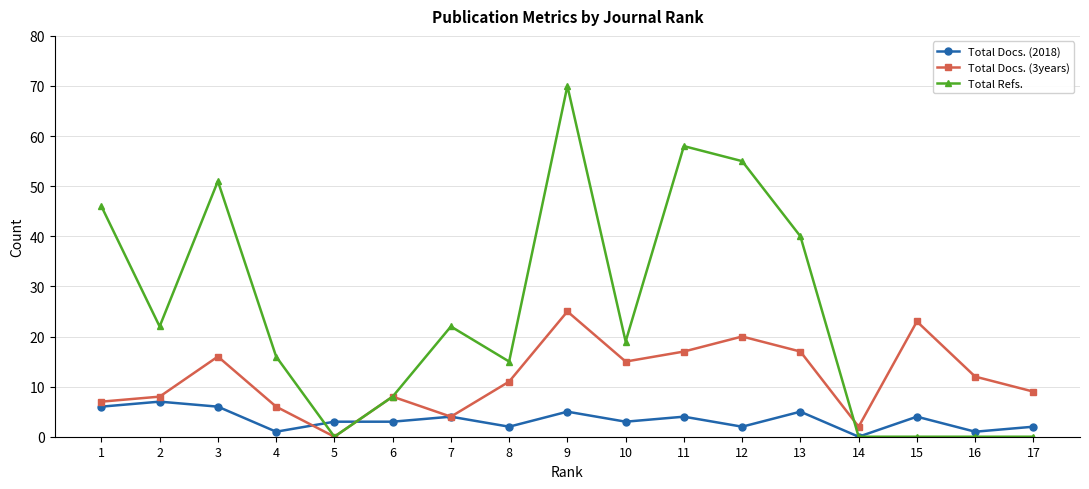

Rank the series at 4 from lowest to highest value.

Total Docs. (2018), Total Docs. (3years), Total Refs.